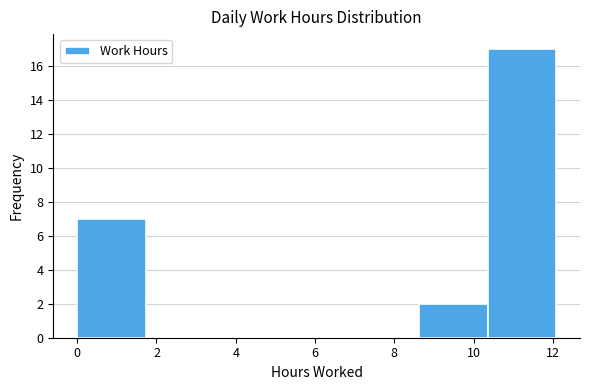

What is the height of the bar covering 10.4 to 12.0 on the x-axis? Neither the bar edges nor the heights are printed on the chart, so give them approximately, as read against the axes.

17